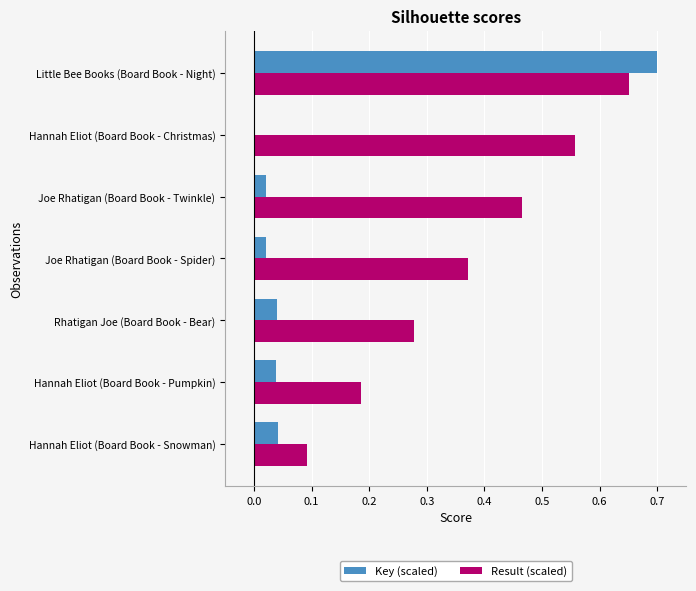

Is it true that Result (scaled) equals 0.1 at Rhatigan Joe (Board Book - Bear)?

False